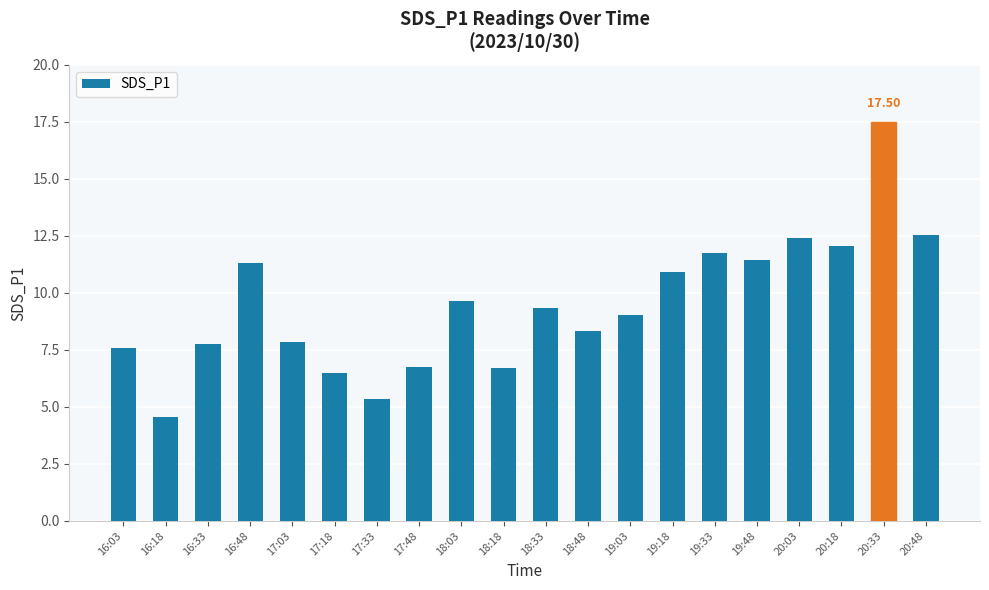

What is the difference between the values at 16:48 and 18:18?

4.6